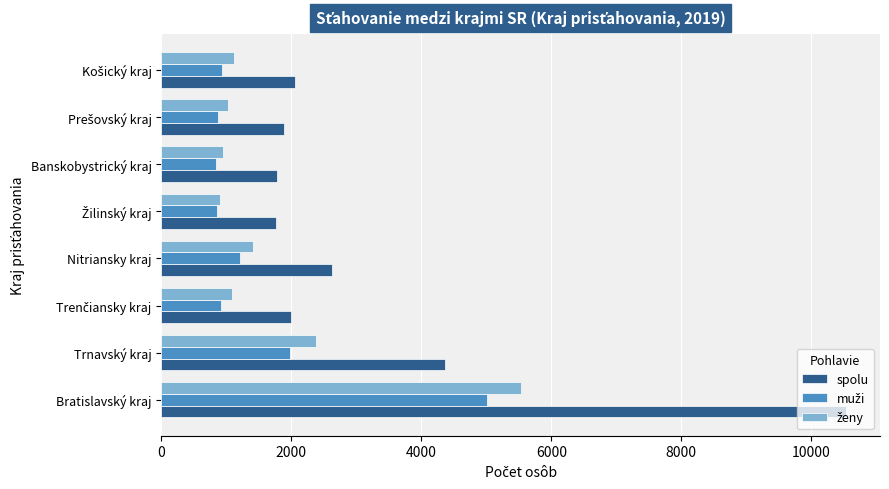

Is it true that spolu equals 2620 at Nitriansky kraj?

True